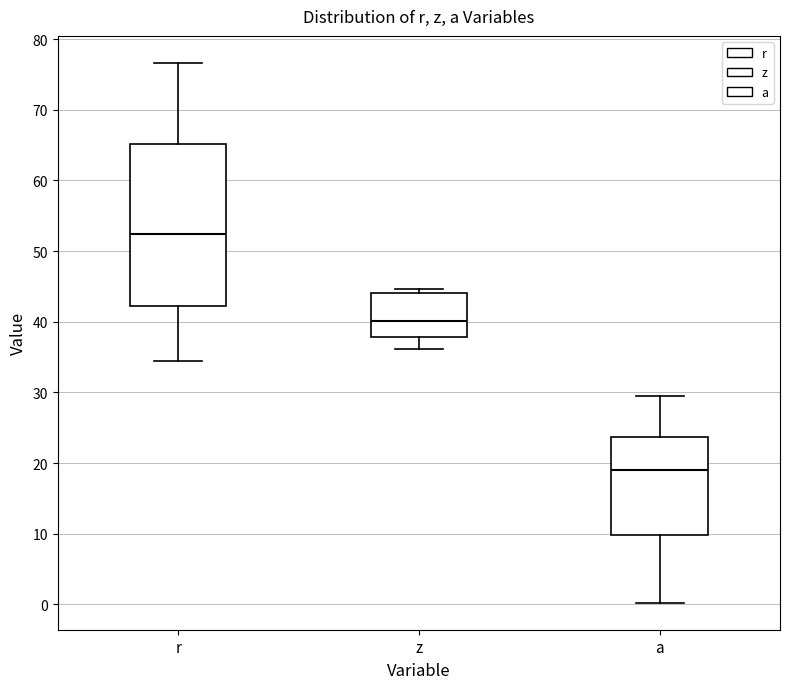

Which box is the tallest, from its lower edge to its upper edge?

r